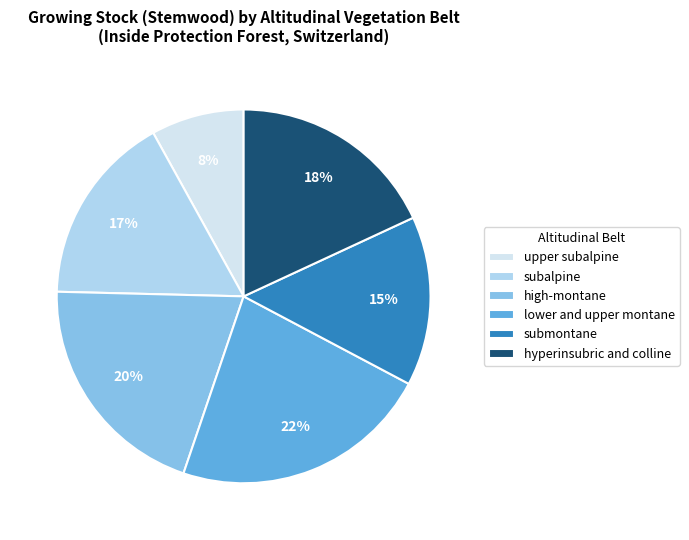

True or false: submontane accounts for 15% of the total.

True